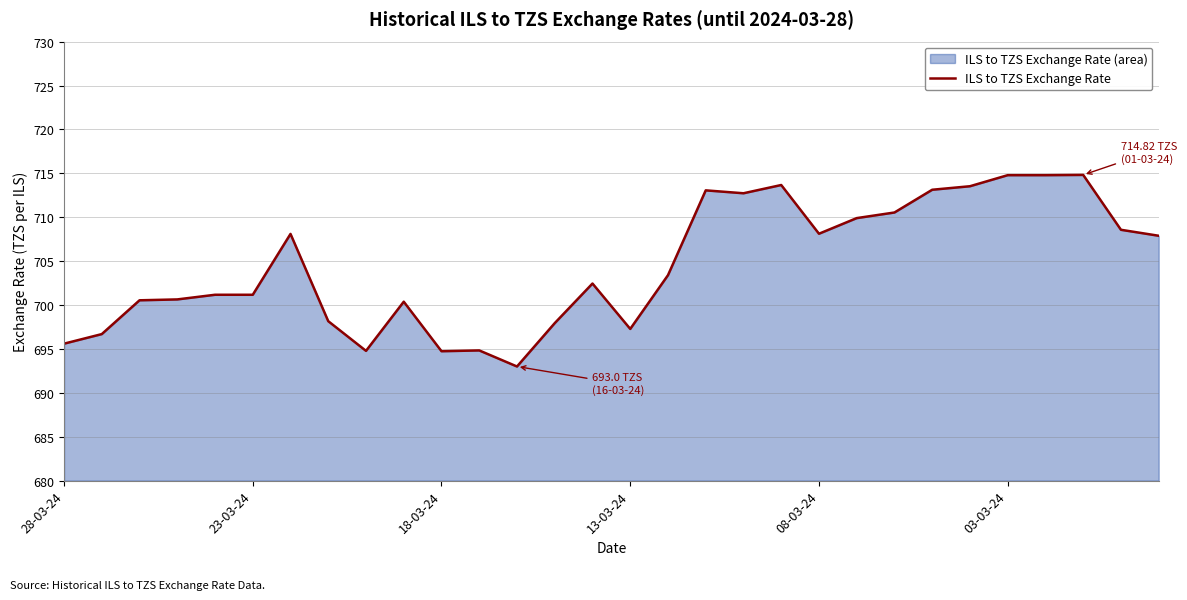

Where is the first local minimum?

8